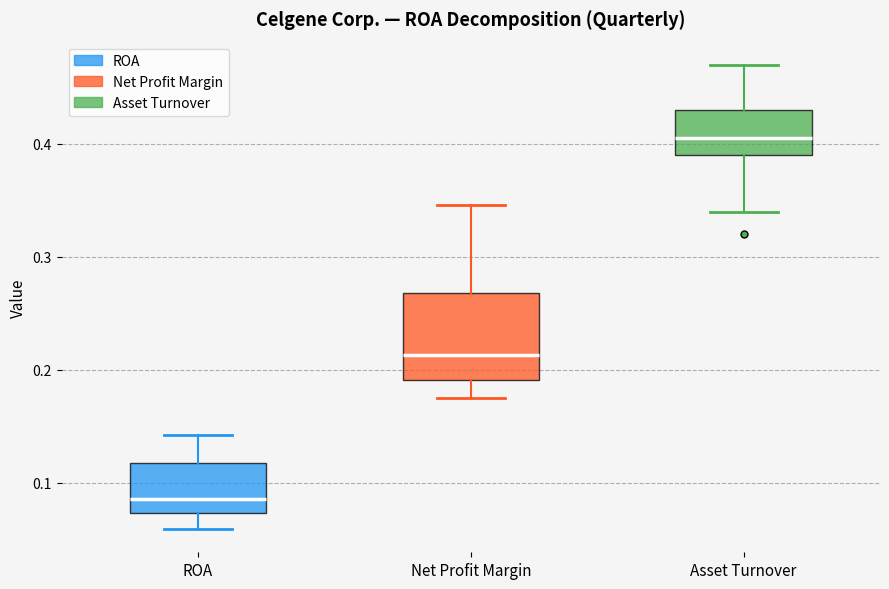

Reading left to right, read every box against the y-axis: the position of its median line, the range the box covers, and the ends of its whiskers. The values are not printed on the chart, so give them approximately, as read against the axis.

ROA: median 0.09, box 0.07 to 0.12, whiskers 0.06 to 0.14
Net Profit Margin: median 0.21, box 0.19 to 0.27, whiskers 0.17 to 0.35
Asset Turnover: median 0.41, box 0.39 to 0.43, whiskers 0.34 to 0.47